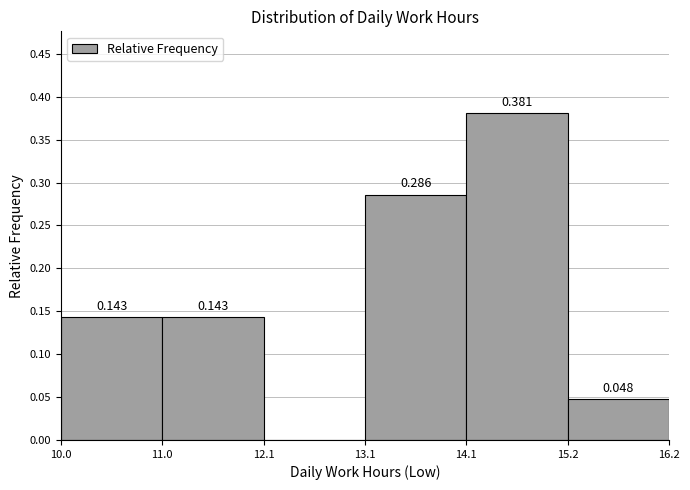

Over which range of the x-axis is the bar tallest?

14.1 to 15.2